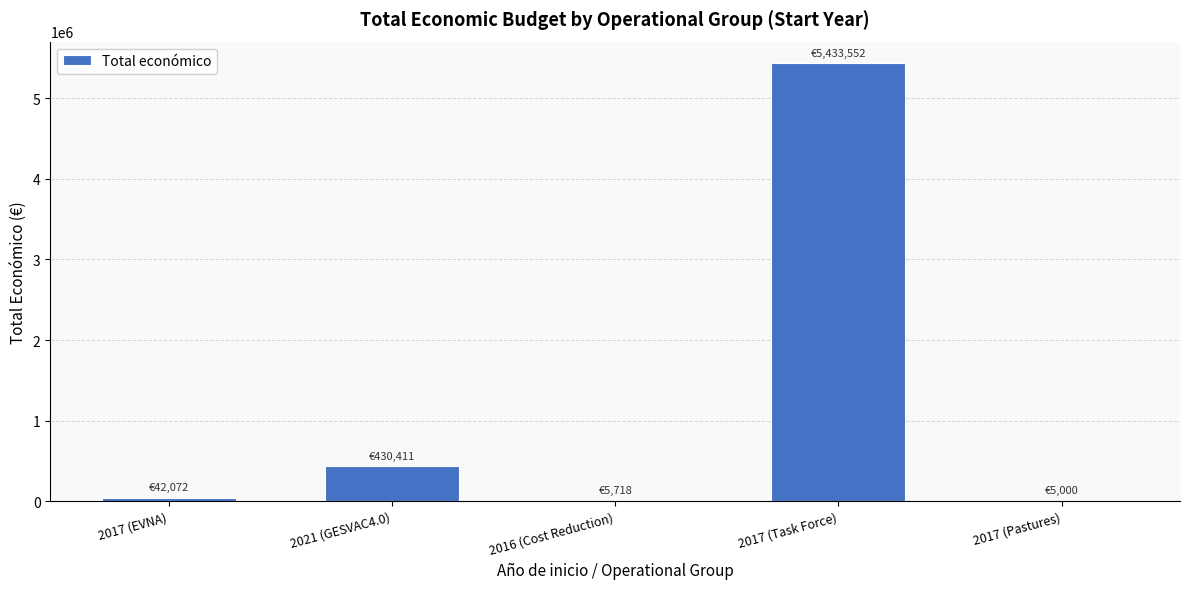

Is it true that the value at 2021 (GESVAC4.0) is 430411?

True